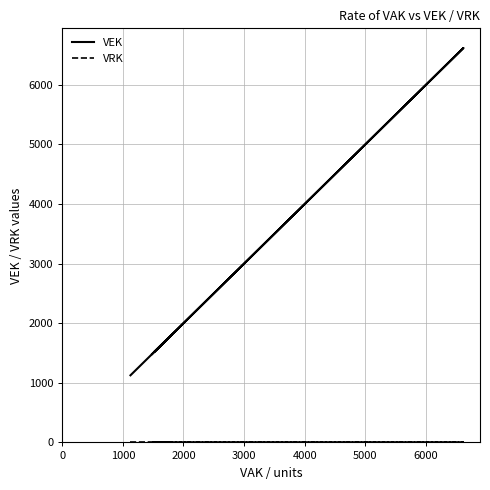

Reading left to right, what are all the values shown in this chart?

VEK: 1126	1798	1517	6617	1484
VRK: 0	0	0	0	0